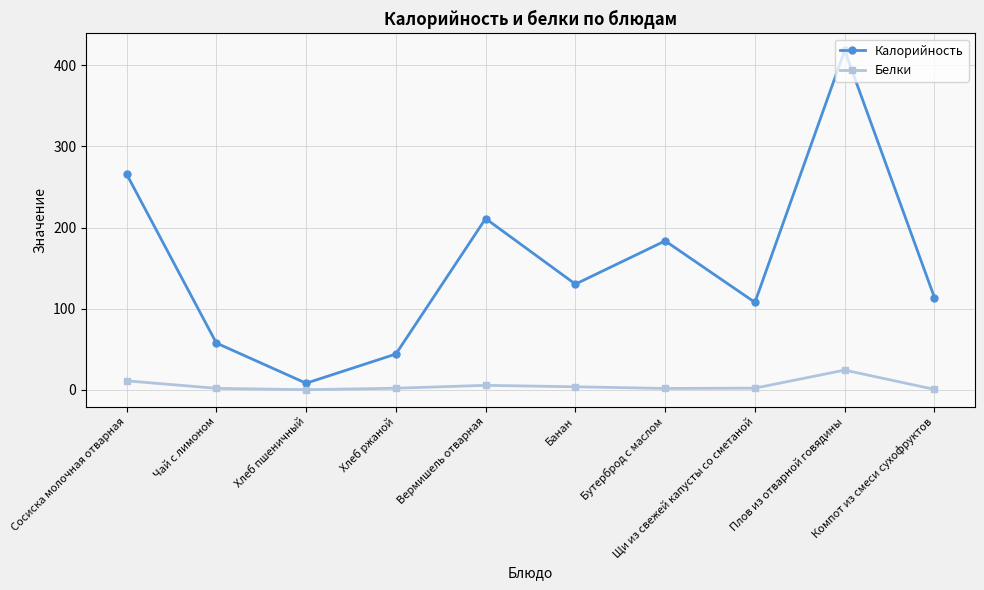

What is the greatest value displayed?

418.4